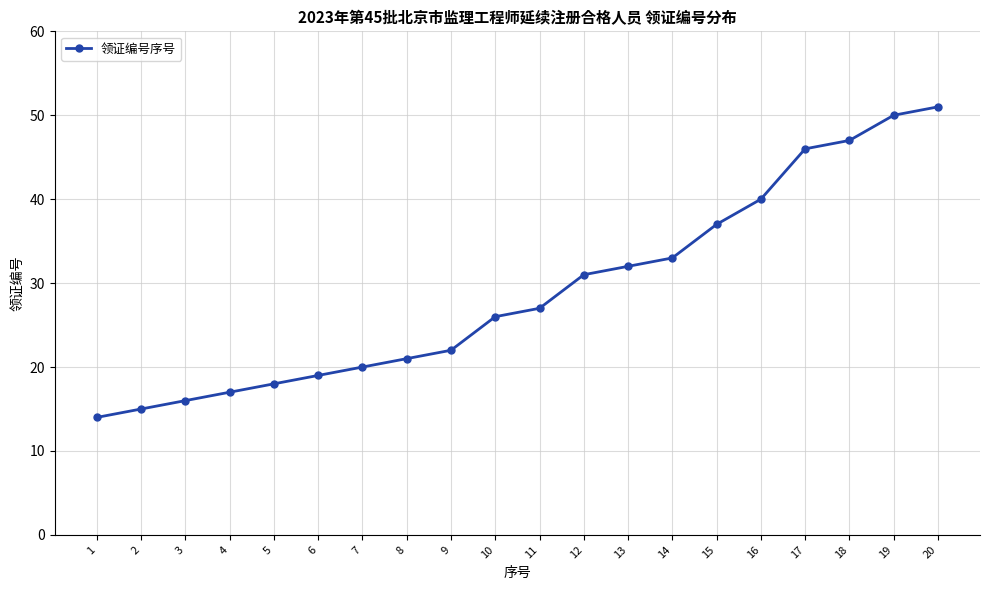

True or false: the data shows 22 at 9.

True